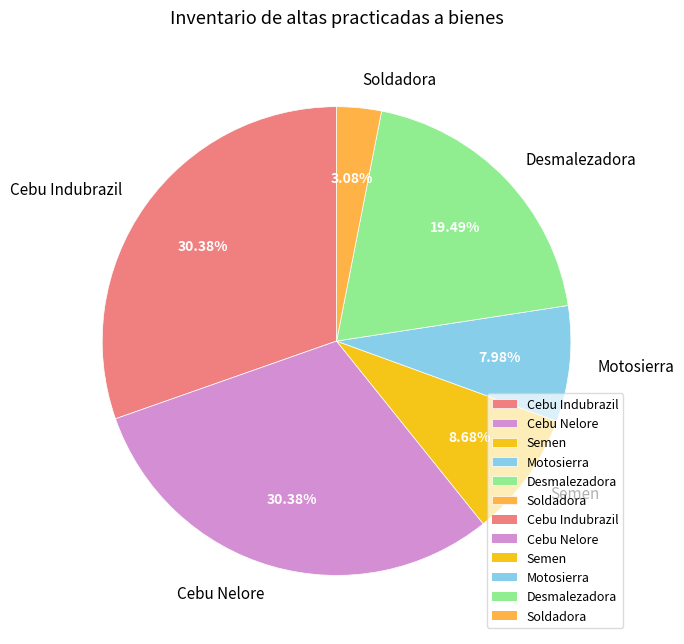

Approximately how many times larger is the value at Semen compared to Cebu Nelore?

0.3